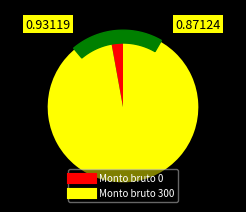

Which category has the smallest portion of the pie?

Monto bruto 0